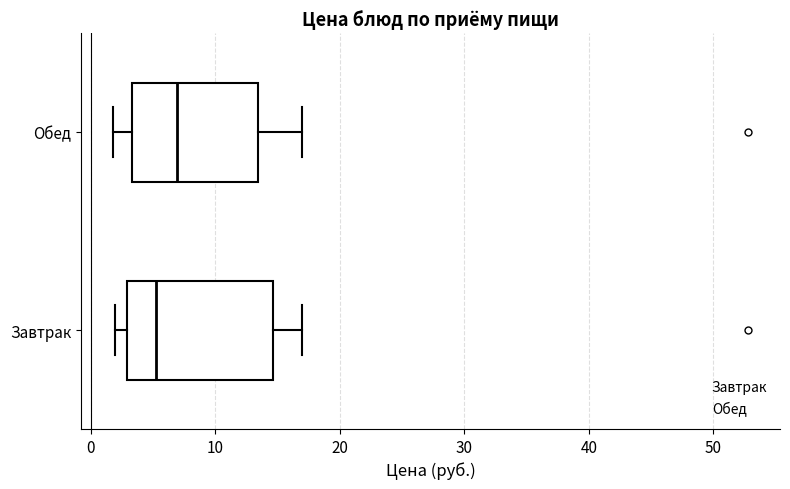

Which box is the widest, from its left edge to its right edge?

Завтрак